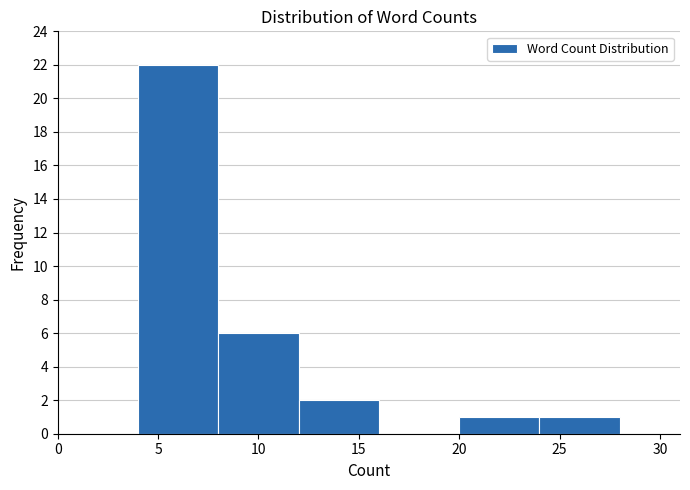

What is the height of the bar covering 20 to 24 on the x-axis? The values are not printed on the chart, so give them approximately, as read against the axis.

1